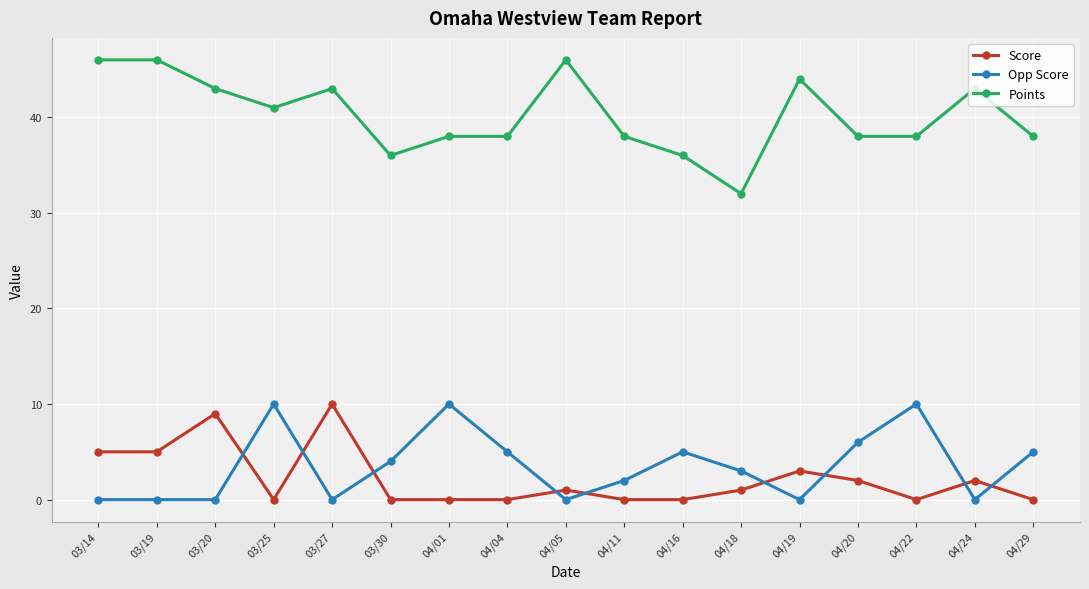

What is the lowest value of the Points series?

32